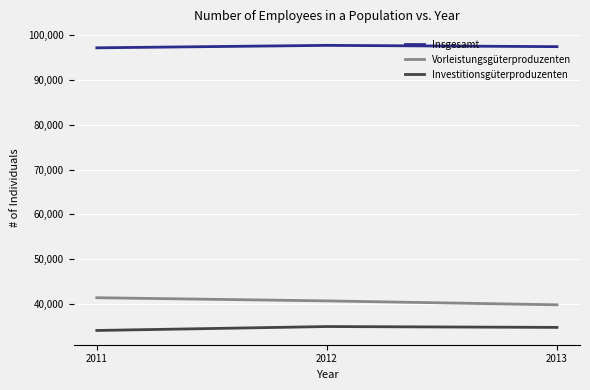

What is the minimum value for Vorleistungsgüterproduzenten?

39856